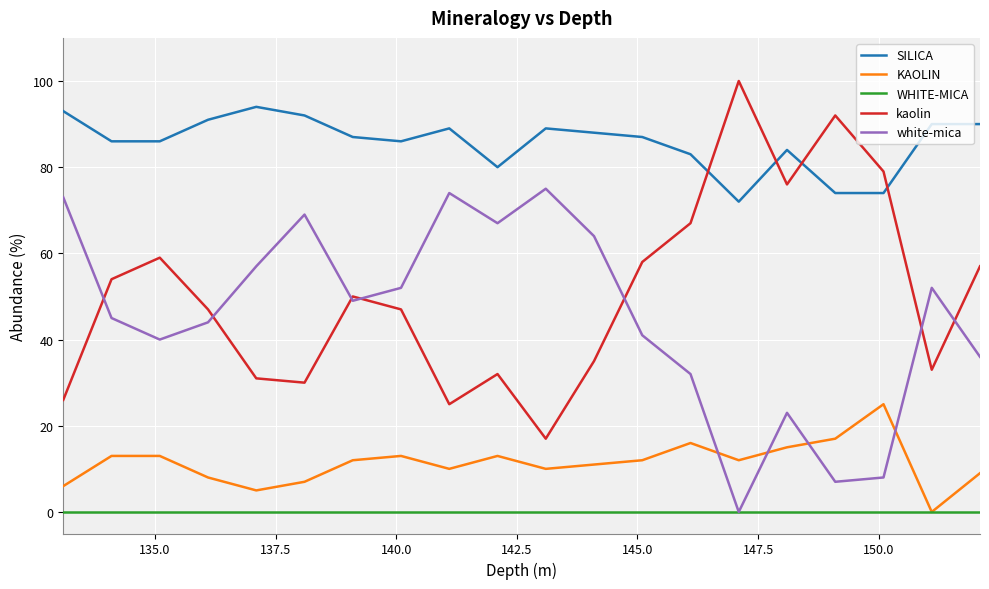

Which series has the largest range (max minus min)?

kaolin